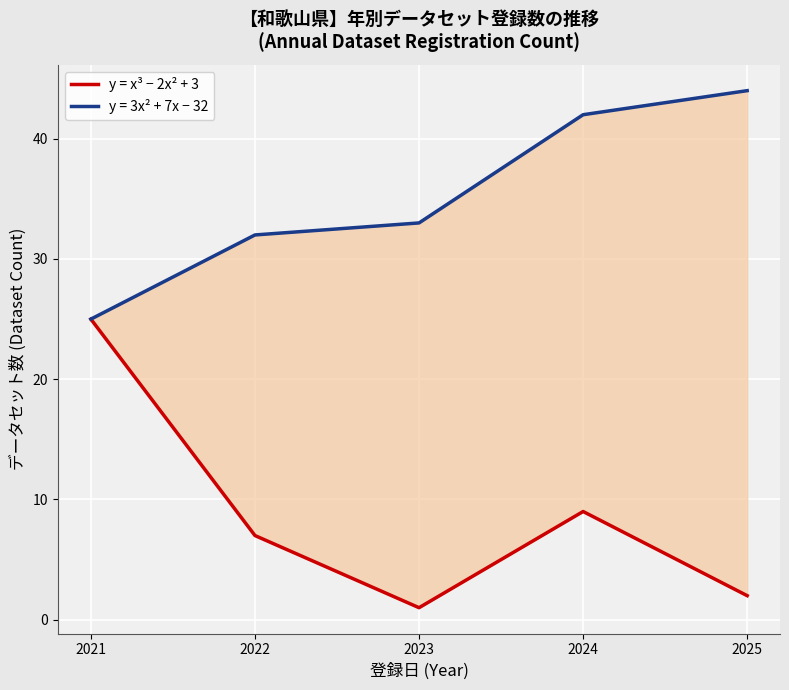

List the labels in order of value, largest first.

2021, 2024, 2022, 2025, 2023